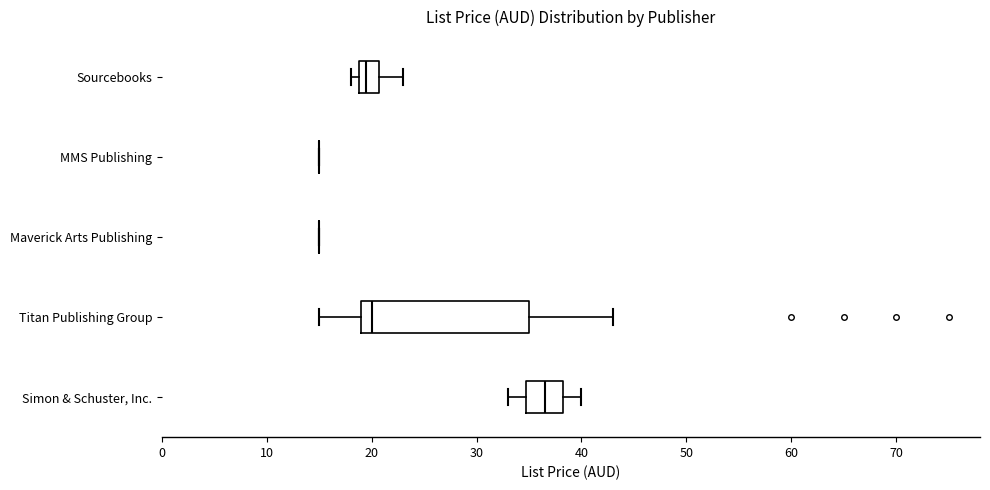

Comparing the boxes themselves (not the whiskers), which one is the widest?

Titan Publishing Group